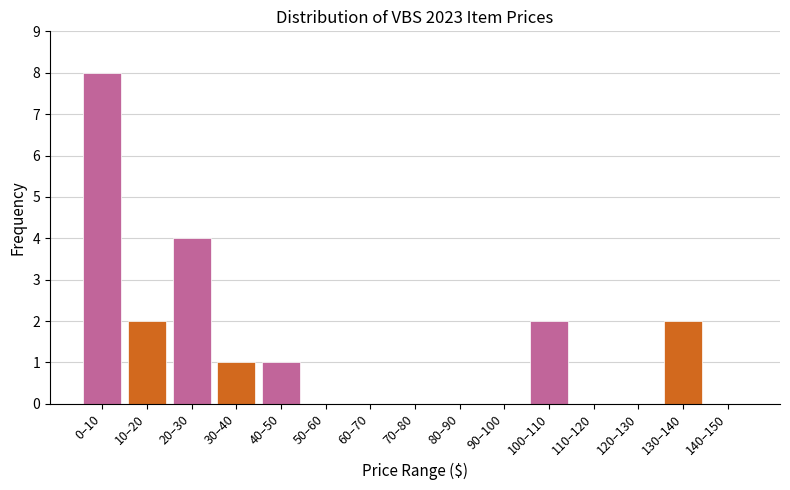

Reading left to right, list all the values displayed in this chart.

0–10=8	10–20=2	20–30=4	30–40=1	40–50=1	50–60=0	60–70=0	70–80=0	80–90=0	90–100=0	100–110=2	110–120=0	120–130=0	130–140=2	140–150=0